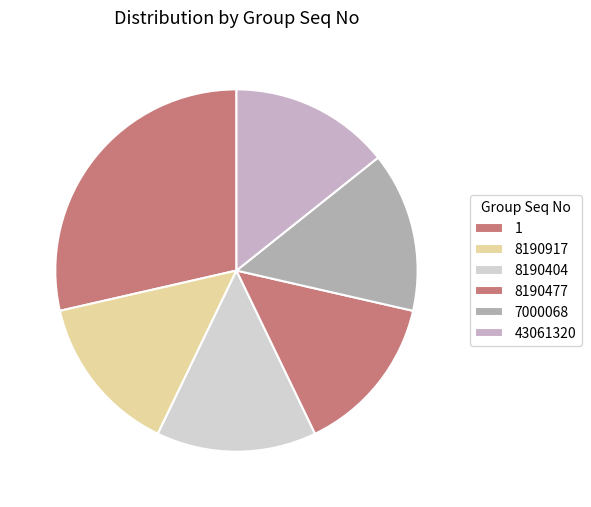

Count the number of slices in the pie.

6